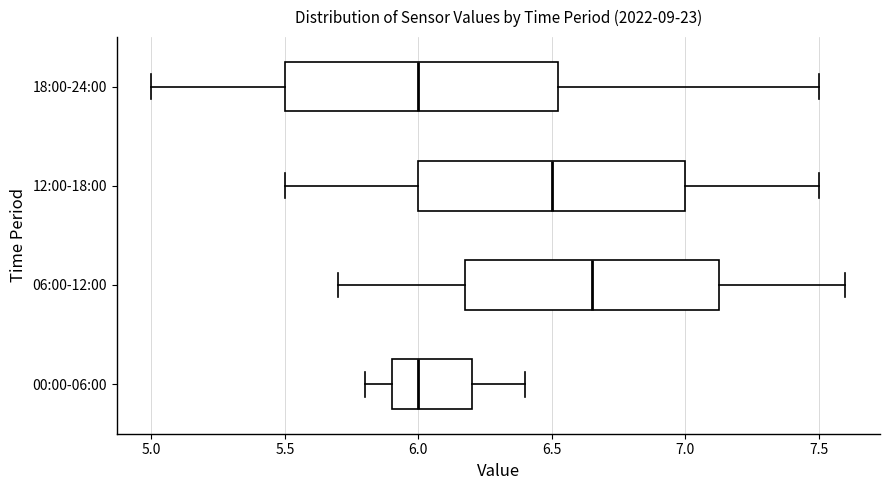

Reading bottom to top, read every box against the x-axis: the position of its median line, the range the box covers, and the ends of its whiskers. The values are not printed on the chart, so give them approximately, as read against the axis.

00:00-06:00: median 6.00, box 5.90 to 6.20, whiskers 5.80 to 6.40
06:00-12:00: median 6.65, box 6.20 to 7.15, whiskers 5.70 to 7.60
12:00-18:00: median 6.50, box 6.00 to 7.00, whiskers 5.50 to 7.50
18:00-24:00: median 6.00, box 5.50 to 6.55, whiskers 5.00 to 7.50